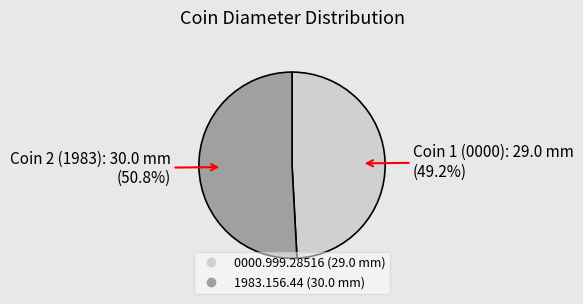

Which category accounts for the majority?

1983.156.44 (30.0 mm)